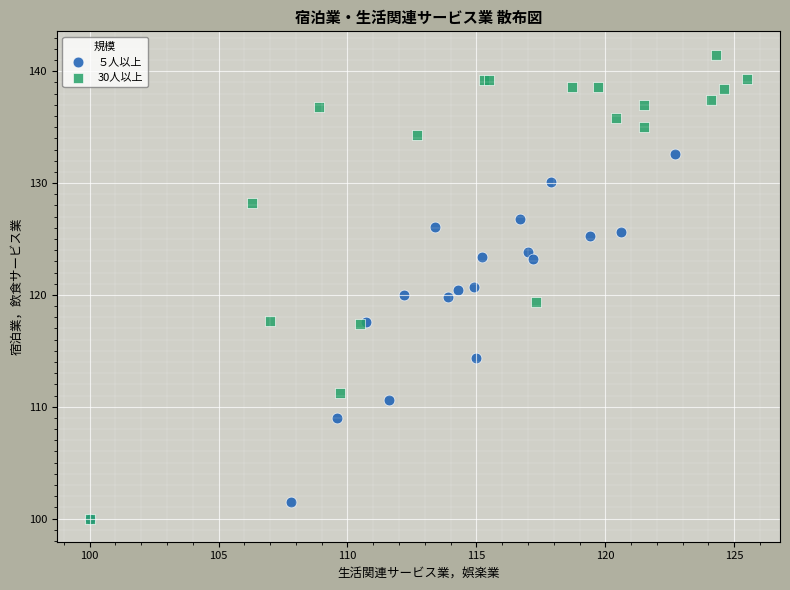

What are all the series names shown in the legend?

５人以上, 30人以上